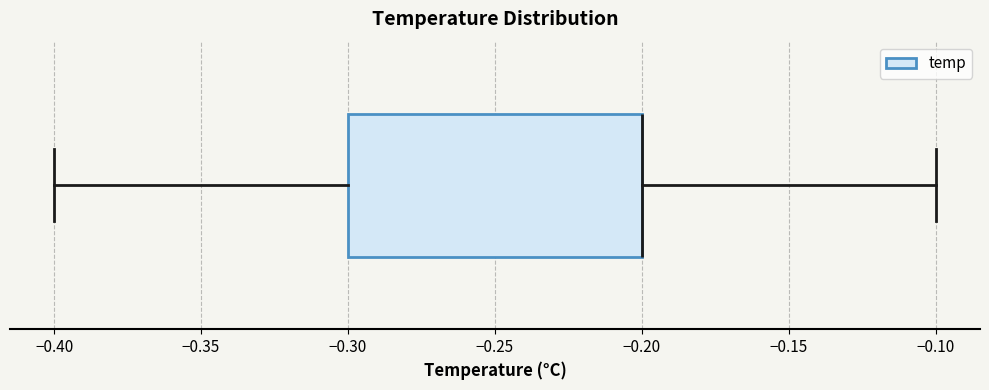

Transcribe this box plot: give where the median line is, the range the box spans, and where the two whiskers end, as read against the x-axis. The values are not printed on the chart, so give them approximately, as read against the axis.

median -0.2 (drawn on the box's right edge), box -0.3 to -0.2, whiskers -0.4 to -0.1